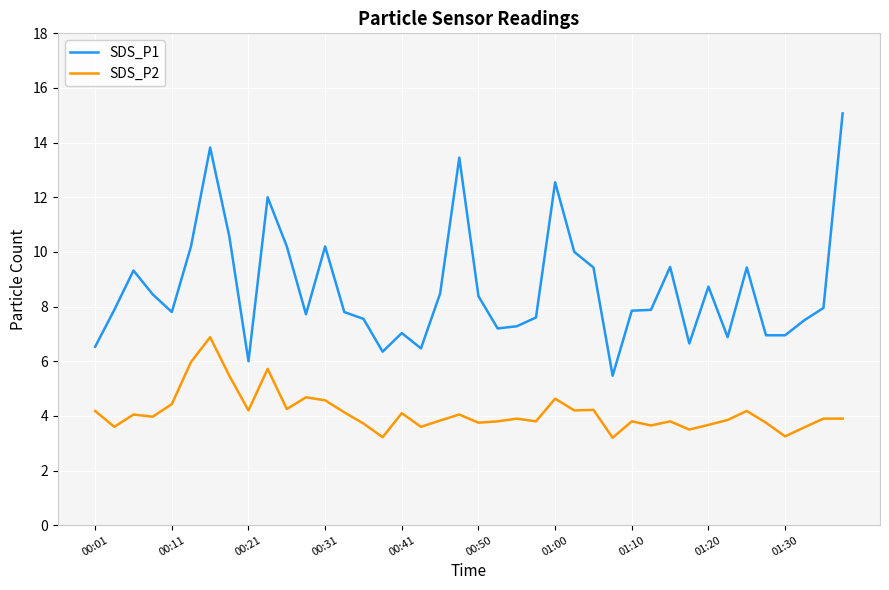

Which series has the largest total across all categories?

SDS_P1